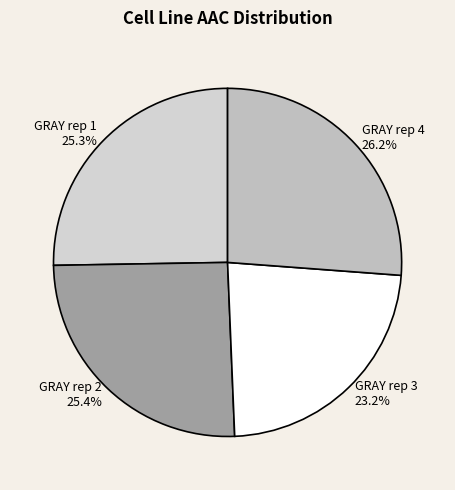

What is the largest slice in the pie chart?

GRAY rep 4